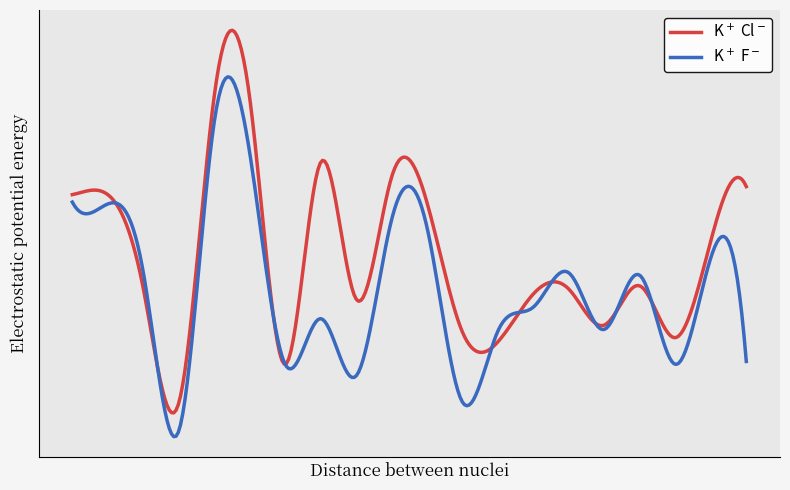

Is this an area chart (filled region under the line)?

No